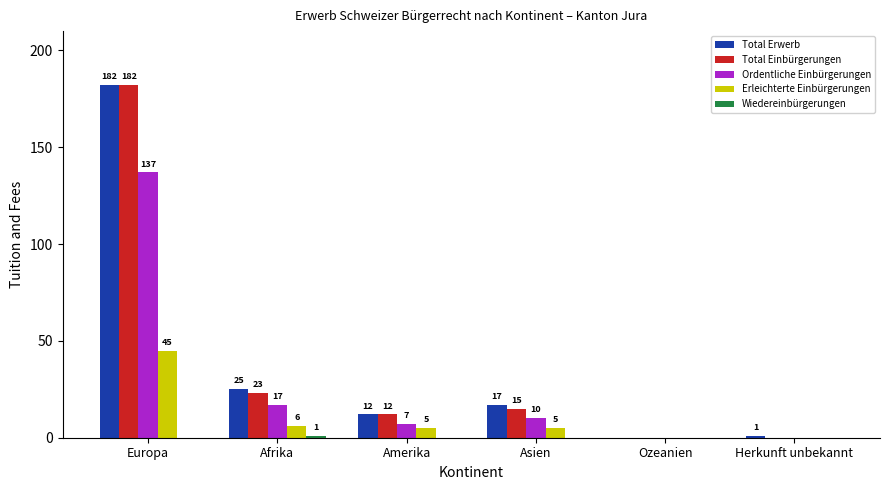

The value of Ordentliche Einbürgerungen at Amerika is 7. True or false?

True